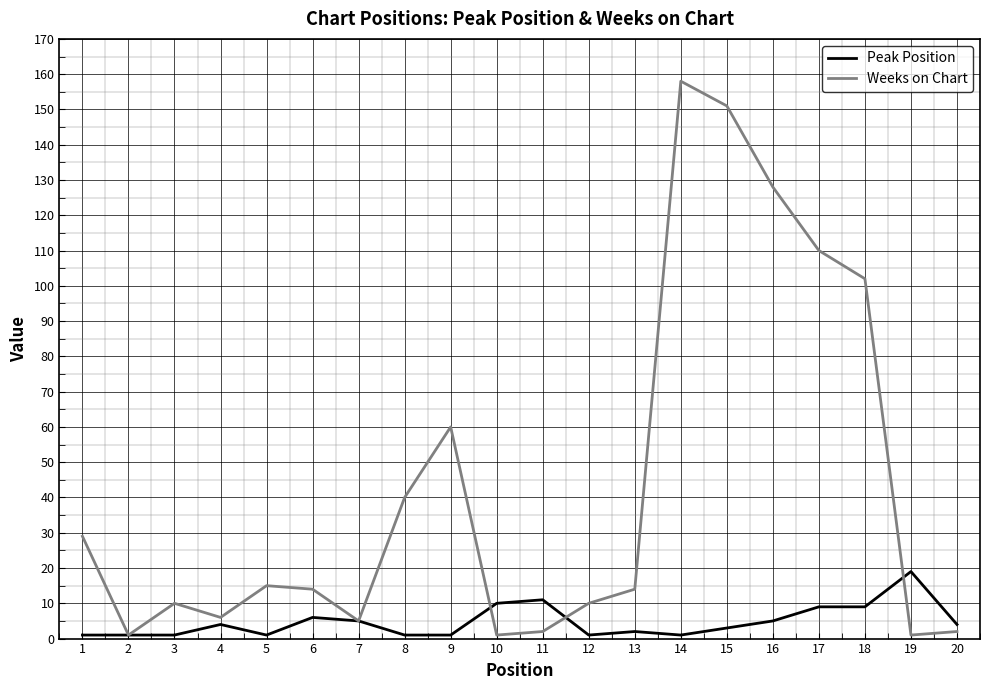

Does the chart have visible grid lines?

Yes